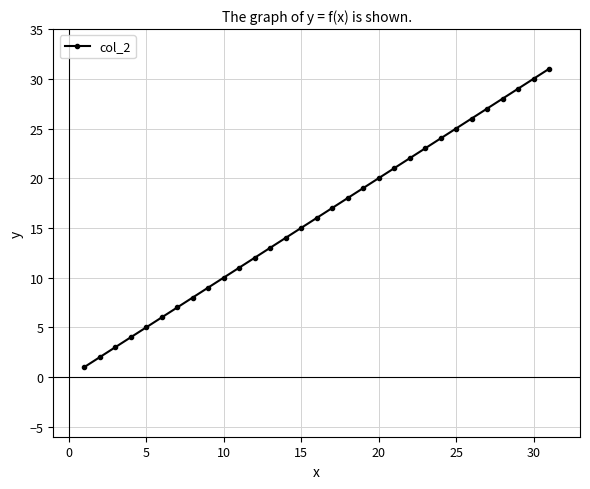

What is the sum of all values?

496